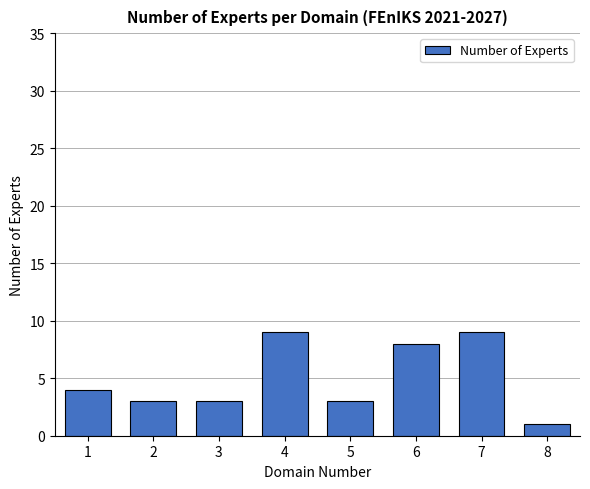

Reading left to right, transcribe all the data shown in this chart.

4	3	3	9	3	8	9	1